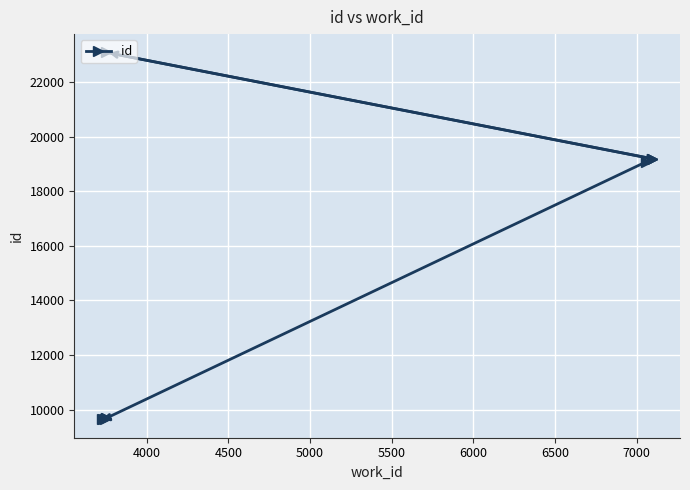

What is the maximum value shown in the chart?

23091